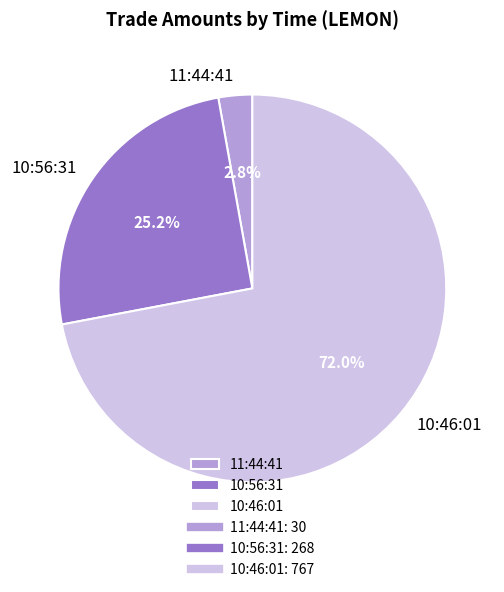

To the nearest percent, what is the average slice percentage?

33%